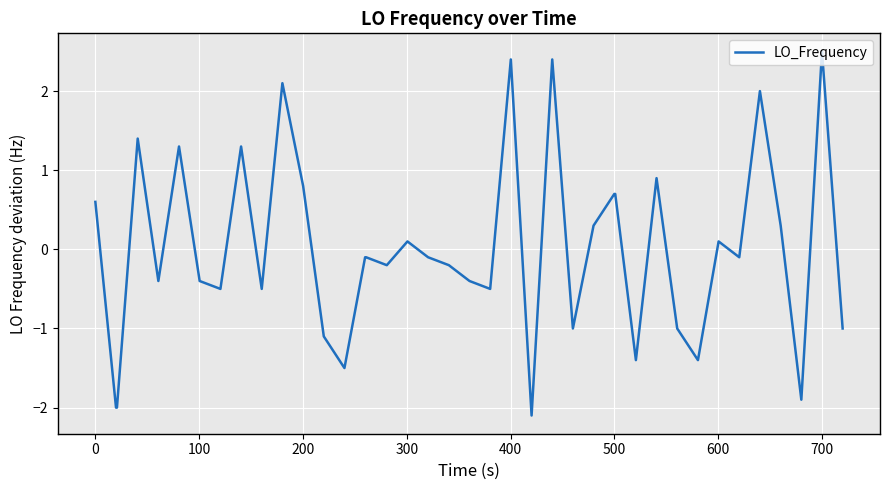

What is the greatest value displayed?

2.5